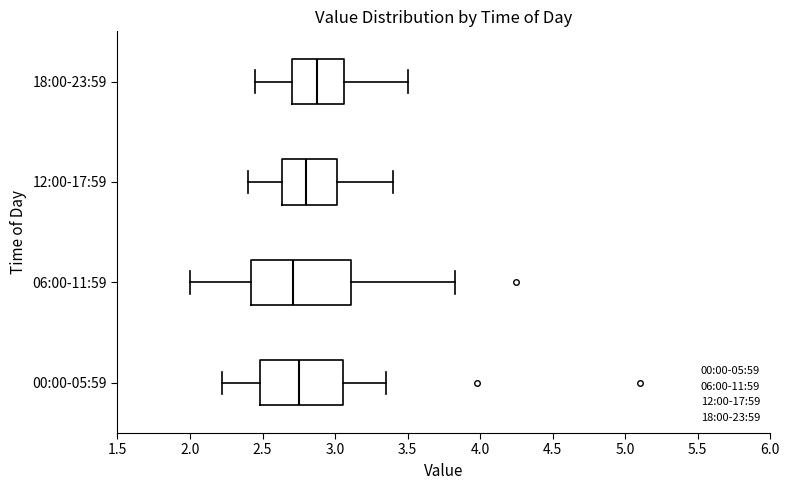

Reading bottom to top, transcribe this box plot: for each box, give where its median line is, the range the box spans, and where its two whiskers end, as read against the x-axis. The values are not printed on the chart, so give them approximately, as read against the axis.

00:00-05:59: median 2.75, box 2.50 to 3.05, whiskers 2.20 to 3.35
06:00-11:59: median 2.70, box 2.40 to 3.10, whiskers 2.00 to 3.85
12:00-17:59: median 2.80, box 2.65 to 3.00, whiskers 2.40 to 3.40
18:00-23:59: median 2.90, box 2.70 to 3.05, whiskers 2.45 to 3.50